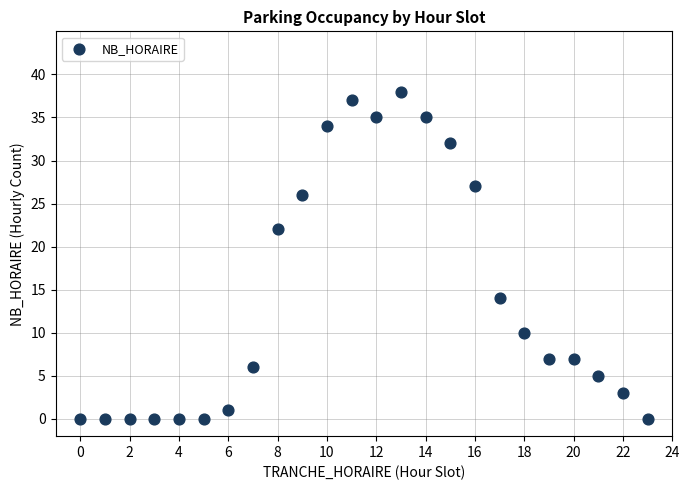

What Y value in the scatter plot is closest to 19?

22